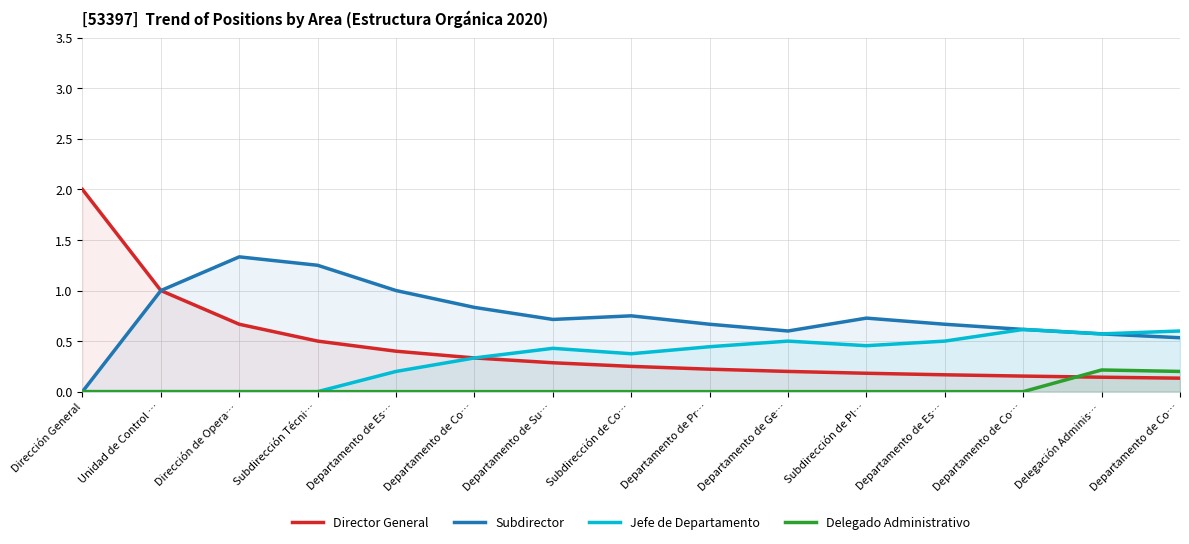

The Director General series shows 0.1 at Departamento de Pr…. True or false?

False